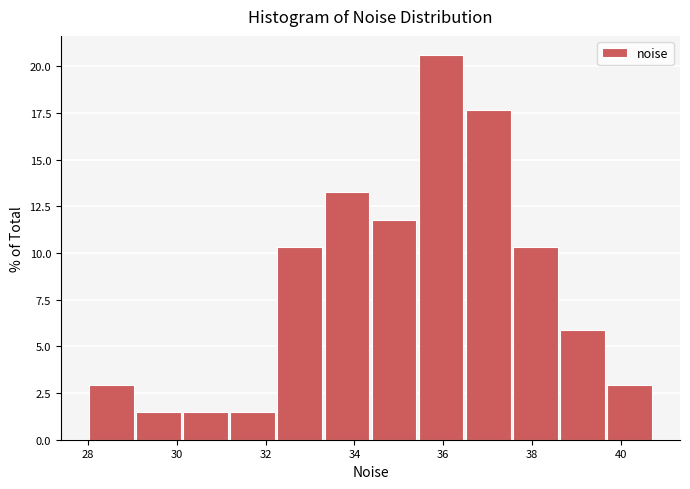

Reading left to right, transcribe this chart: for each bar, give the range it covers on the x-axis and its height. Neither the bar edges nor the heights are printed on the chart, so give them approximately, as read against the axes.

28.0 to 29.0: 3.0
29.0 to 30.2: 1.5
30.2 to 31.2: 1.5
31.2 to 32.2: 1.5
32.2 to 33.4: 10.5
33.4 to 34.4: 13.0
34.4 to 35.4: 12.0
35.4 to 36.4: 20.5
36.4 to 37.6: 17.5
37.6 to 38.6: 10.5
38.6 to 39.6: 6.0
39.6 to 40.8: 3.0